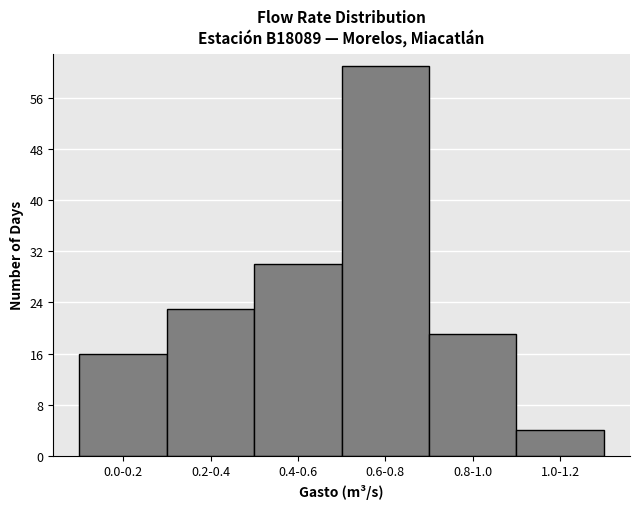

Reading left to right, extract all data points from this chart.

16	23	30	61	19	4